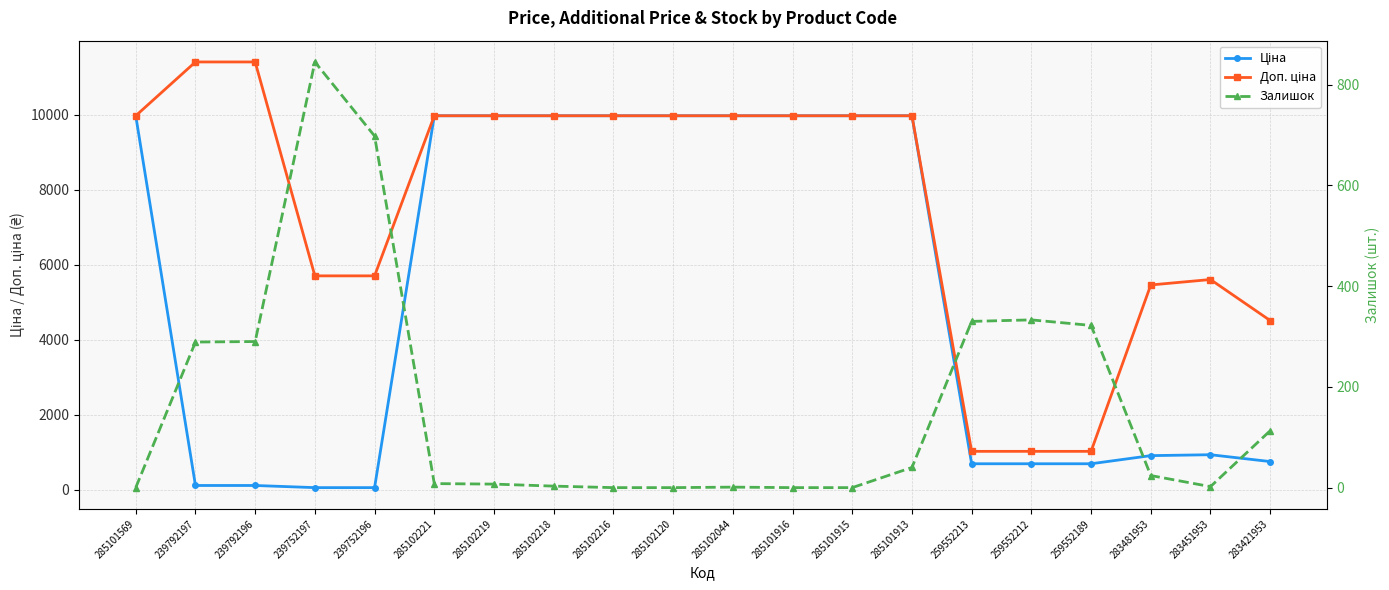

Is the value of Ціна at 239792196 greater than the value of Залишок at 239792196?

No